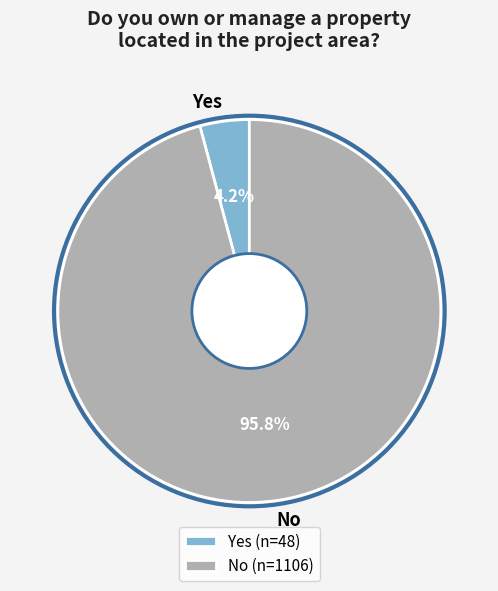

To the nearest percent, what is the difference between the No and Yes slice percentages?

92%